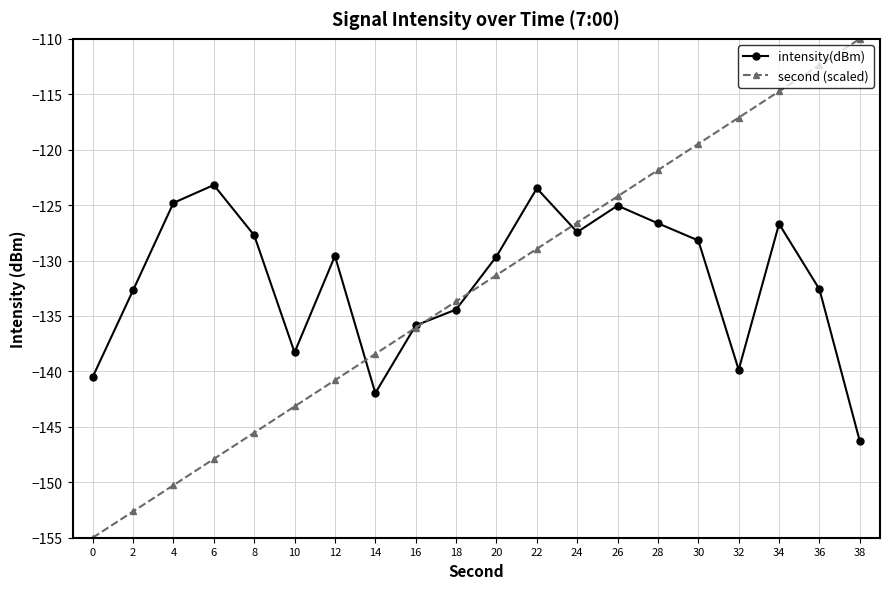

Does the chart have visible grid lines?

Yes